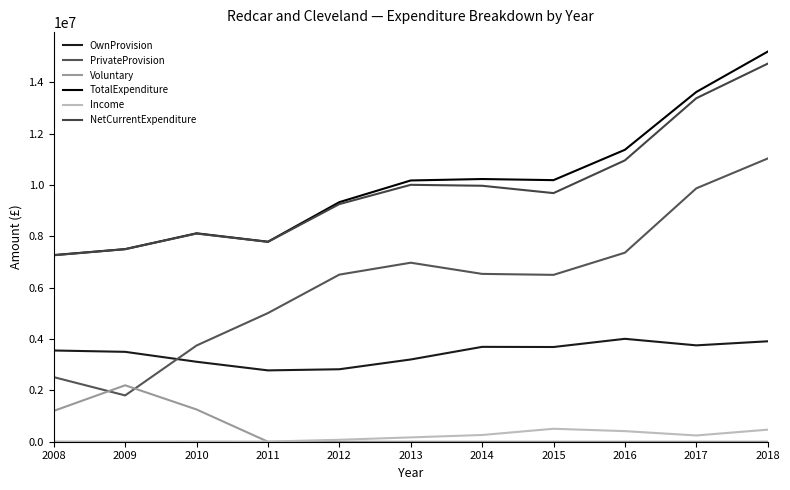

What is the total value across all series at 2017?

40862388